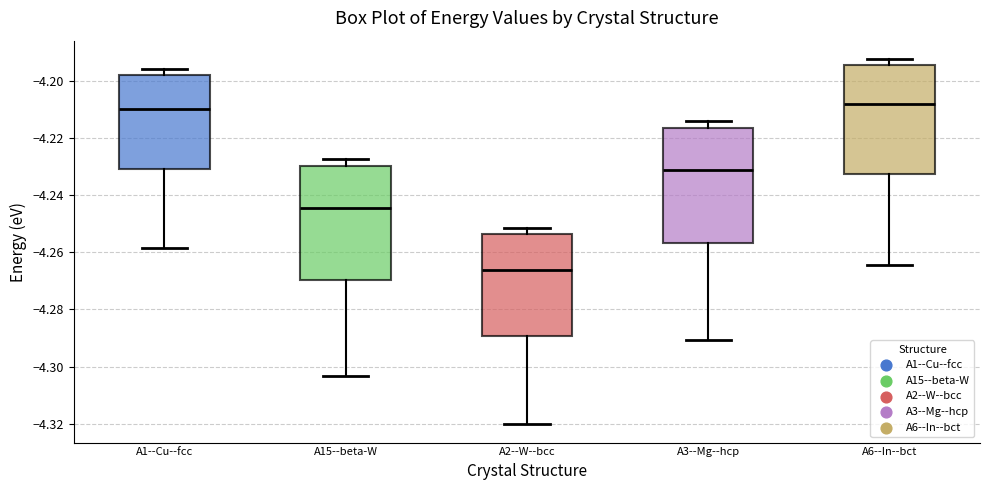

Reading left to right, transcribe this box plot: for each box, give where its median line is, the range the box spans, and where its two whiskers end, as read against the y-axis. The values are not printed on the chart, so give them approximately, as read against the axis.

A1--Cu--fcc: median -4.210, box -4.230 to -4.198, whiskers -4.258 to -4.196
A15--beta-W: median -4.244, box -4.270 to -4.230, whiskers -4.304 to -4.228
A2--W--bcc: median -4.266, box -4.290 to -4.254, whiskers -4.320 to -4.252
A3--Mg--hcp: median -4.232, box -4.256 to -4.216, whiskers -4.290 to -4.214
A6--In--bct: median -4.208, box -4.232 to -4.194, whiskers -4.264 to -4.192